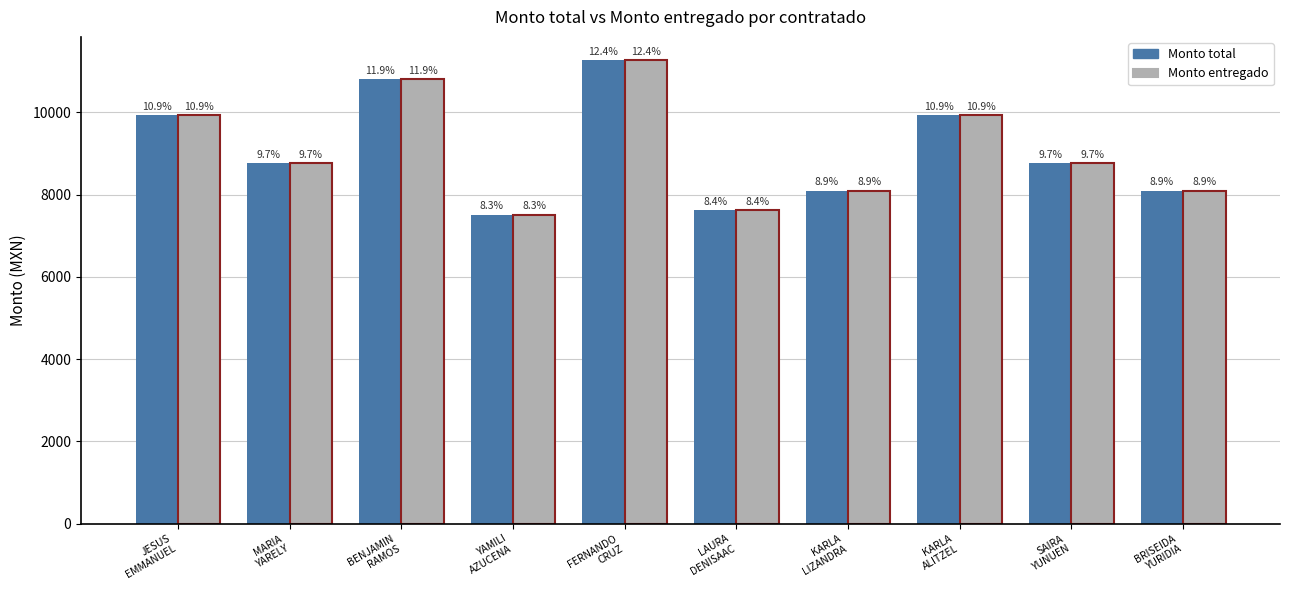

What are all the series names shown in the legend?

Monto total, Monto entregado